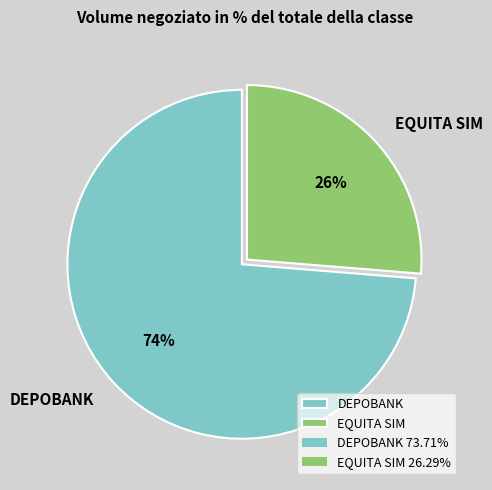

How many slices are in this pie chart?

2